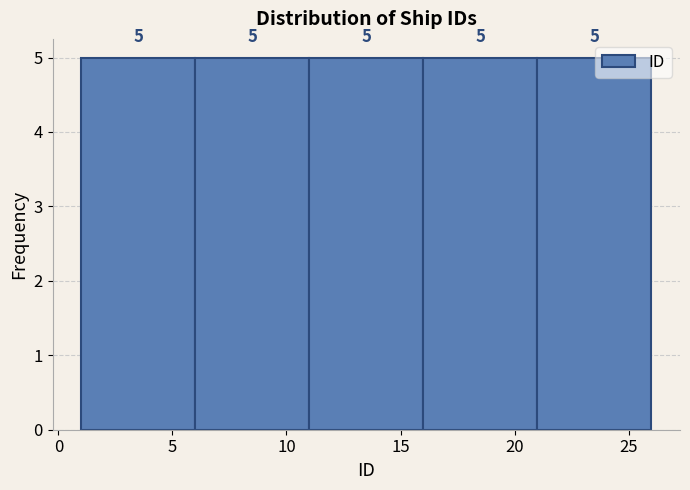

Reading left to right, transcribe this chart: for each bar, give the range it covers on the x-axis and its height.

1 to 6: 5
6 to 11: 5
11 to 16: 5
16 to 21: 5
21 to 26: 5